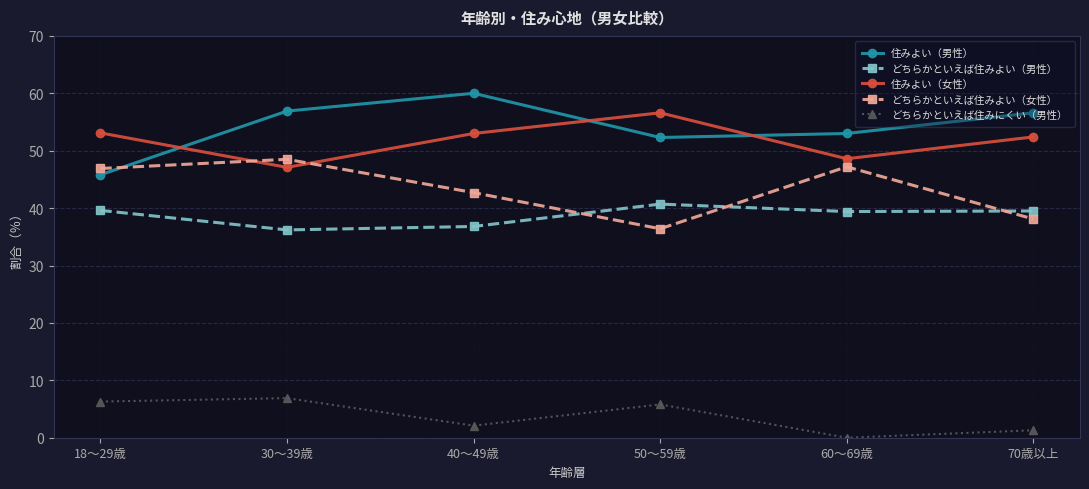

The value of どちらかといえば住みよい（女性） at 60～69歳 is 47.2. True or false?

True